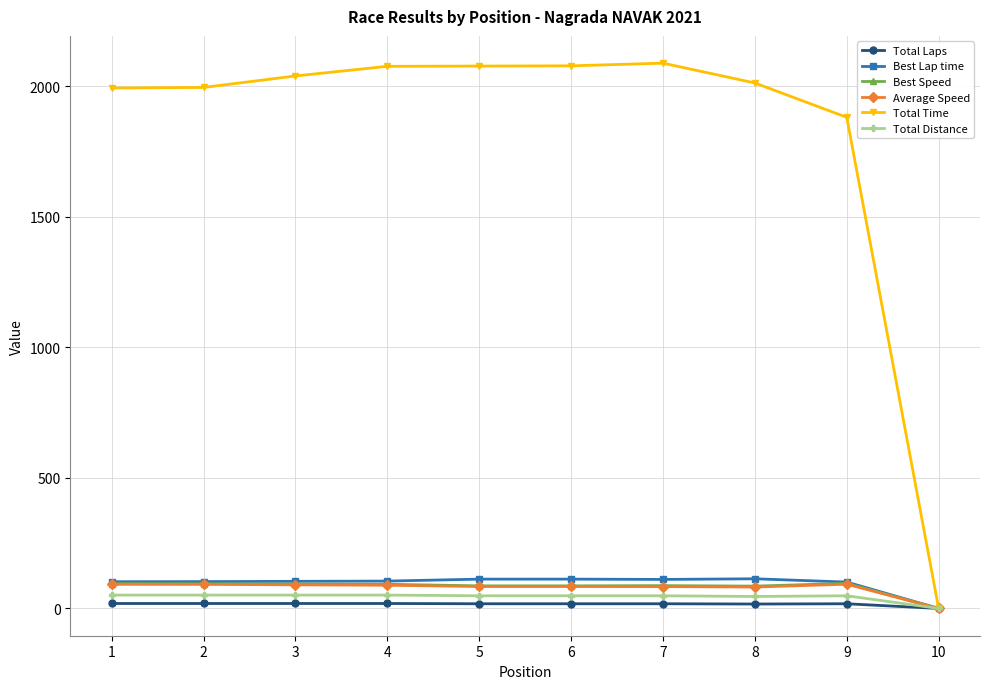

At how many categories does at least one series exceed 687?

9